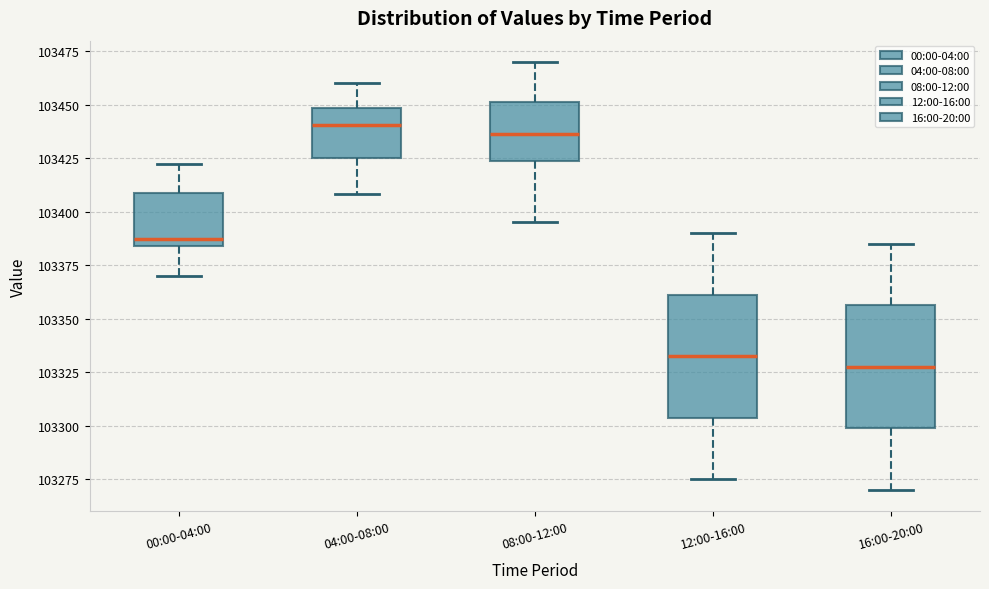

Which box has the lowest median line?

16:00-20:00